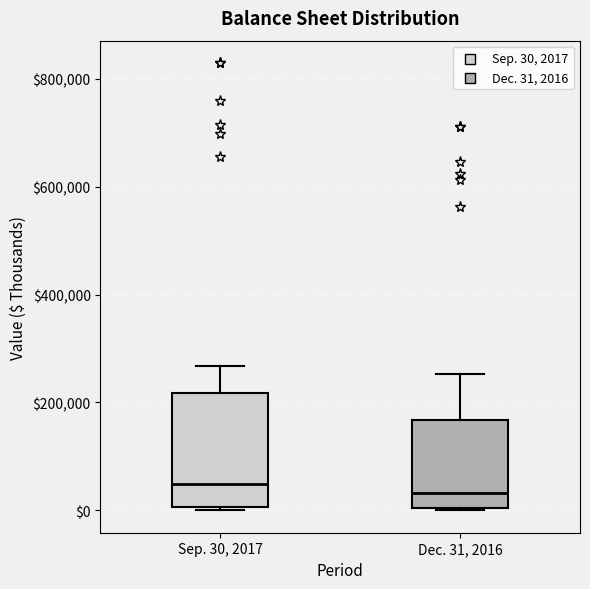

Where does the median line of the box for Dec. 31, 2016 sit on the y-axis? The values are not printed on the chart, so give them approximately, as read against the axis.

40000